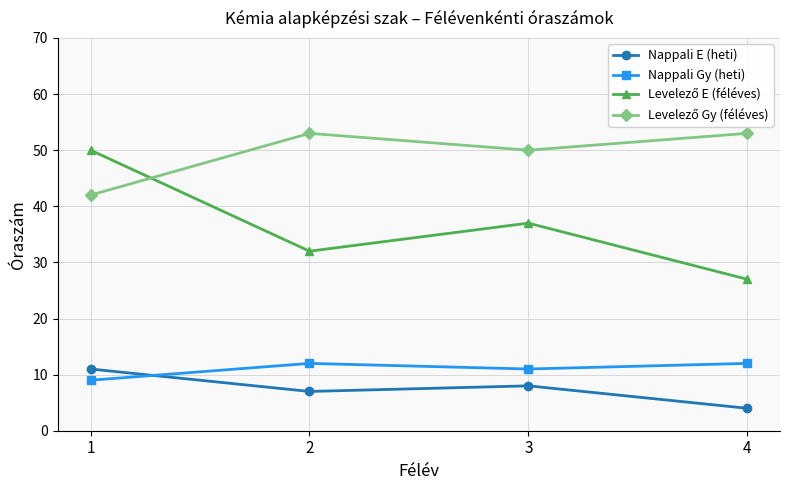

What is the difference between the maximum and minimum values in the Nappali E (heti) series?

7